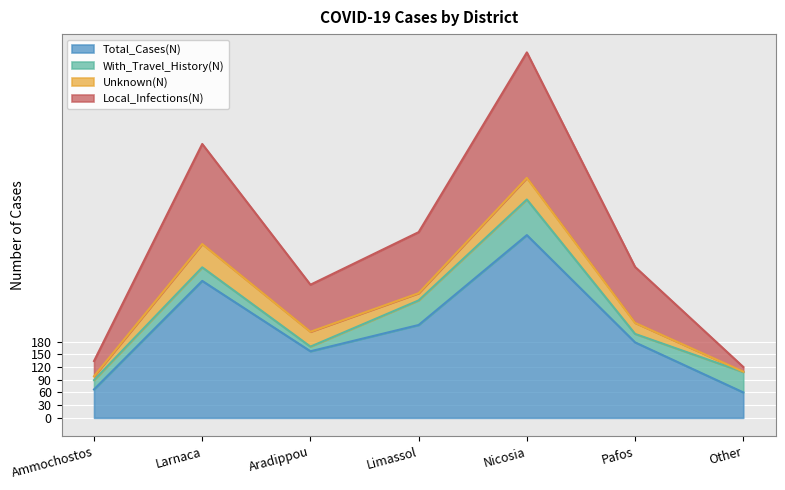

What is the minimum value for Total_Cases(N)?

60